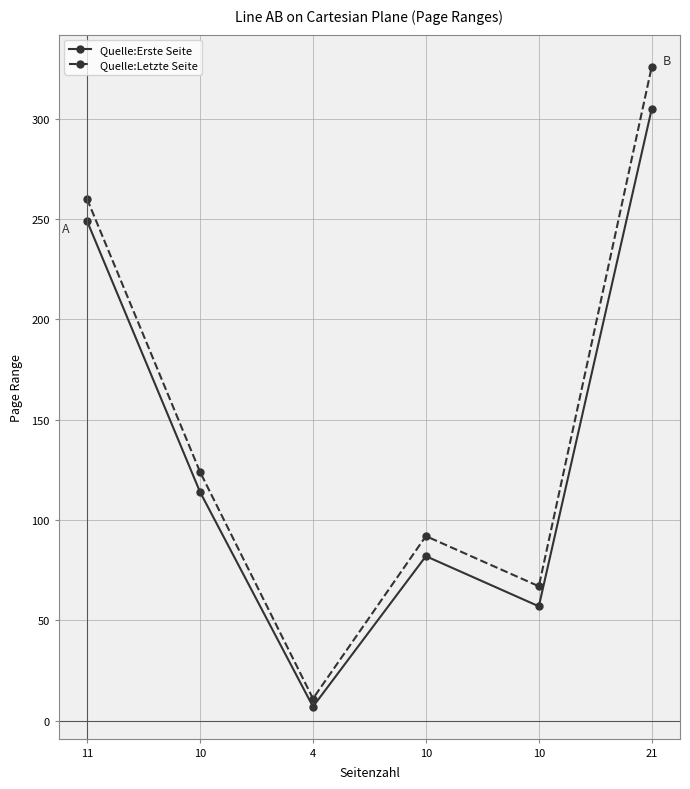

What is the value of the Quelle:Erste Seite point at the 5th from the left?

114